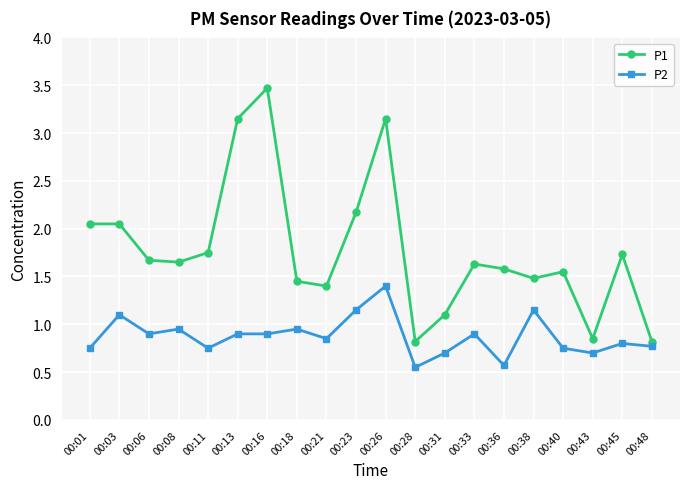

How many distinct data groups are displayed?

2